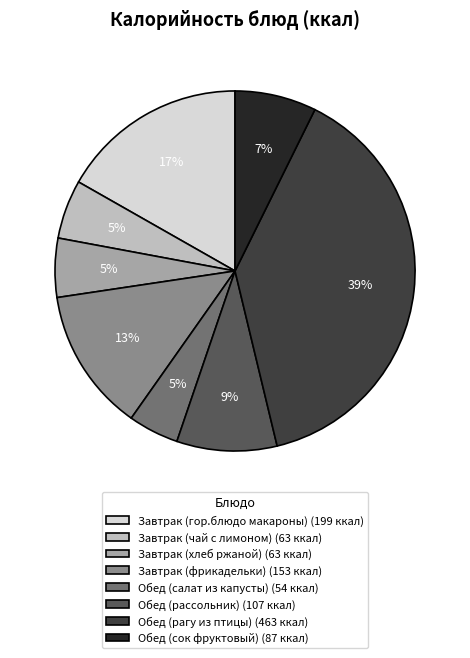

Combined, do Обед (рассольник) and Обед (рагу из птицы) account for over 50%?

No